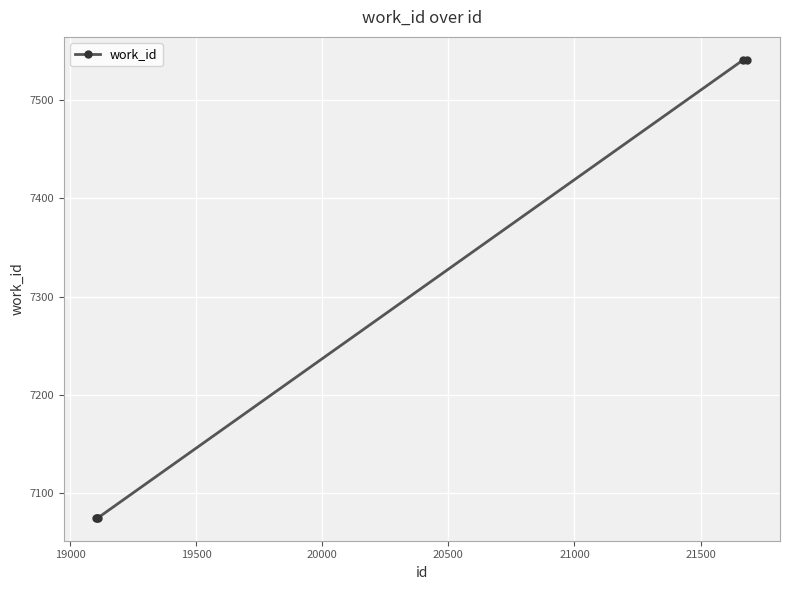

What is the sum of all values?

36307